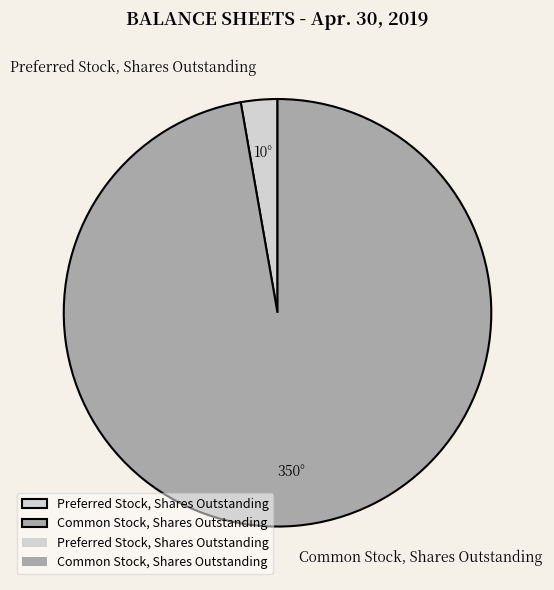

Which has a higher value, Common Stock, Shares Outstanding or Preferred Stock, Shares Outstanding?

Common Stock, Shares Outstanding